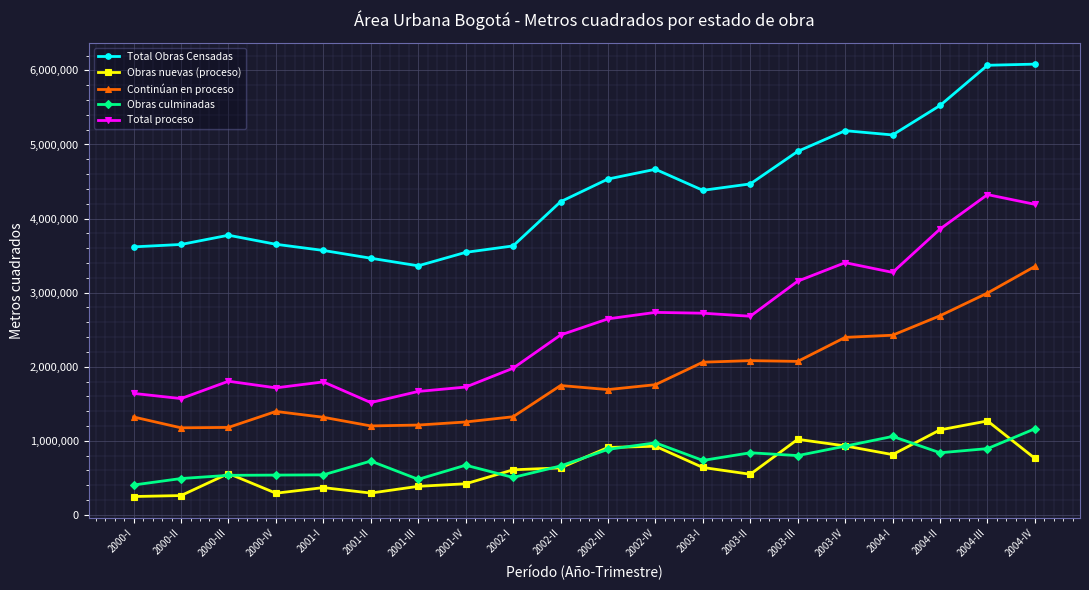

What position from the left is 2003-III?

15